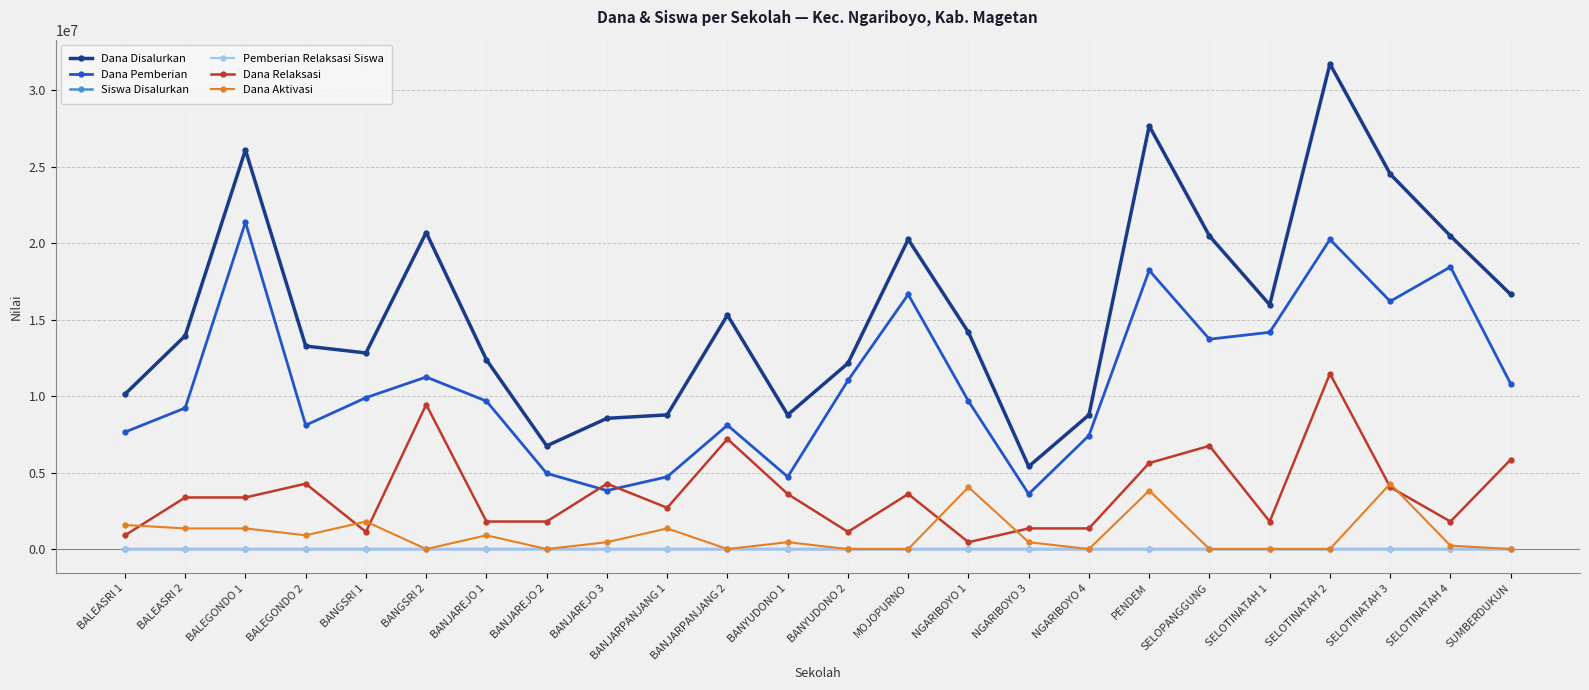

The Dana Pemberian series shows 13725000 at SELOPANGGUNG. True or false?

True